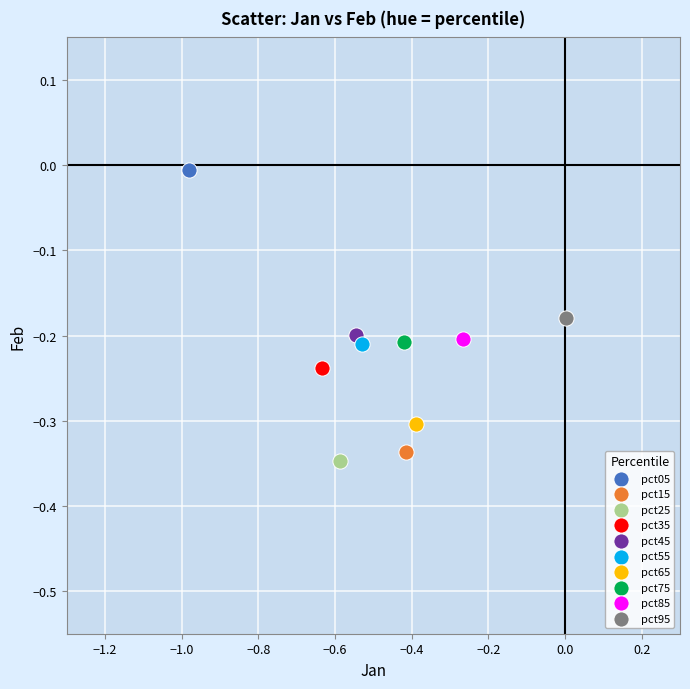

Which series reaches the minimum Y coordinate?

pct25